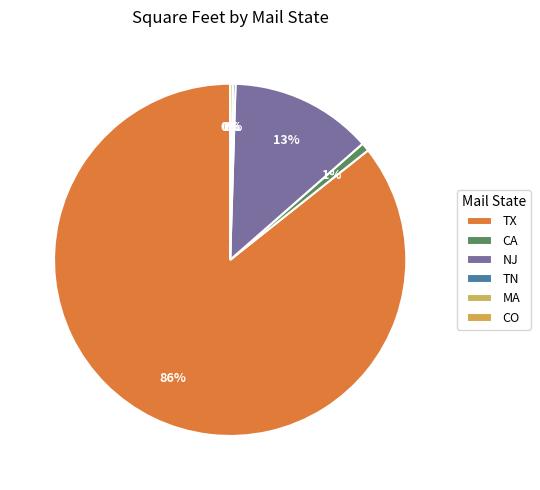

Which slice is the smallest?

TN